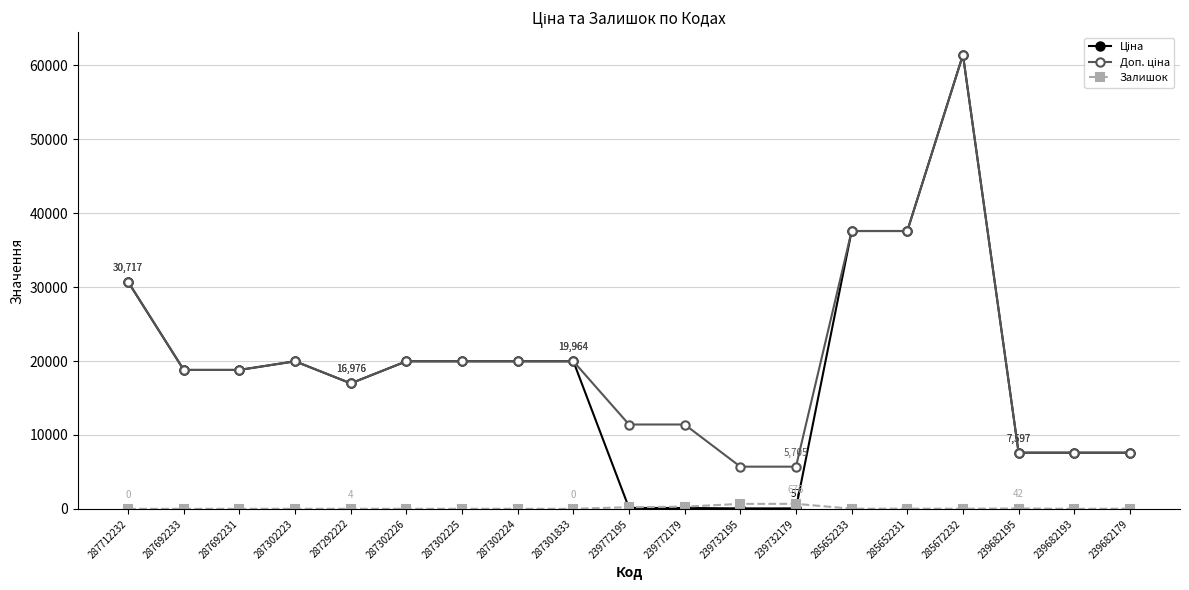

Which category has the highest value across all series?

285672232